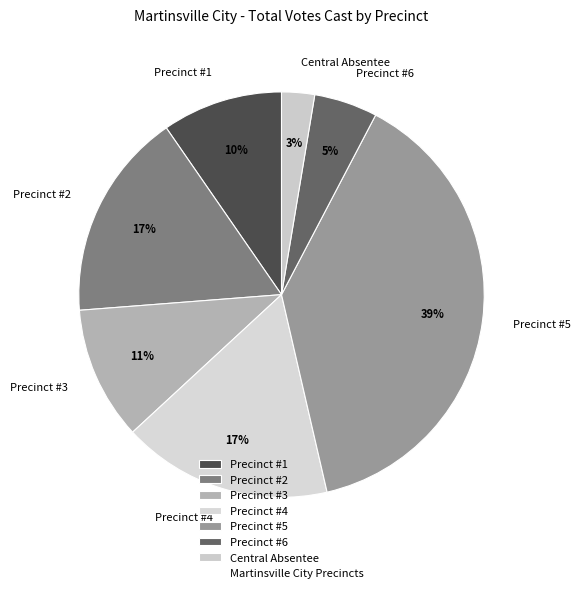

Approximately how many times larger is the value at Precinct #5 compared to Precinct #4?

2.3